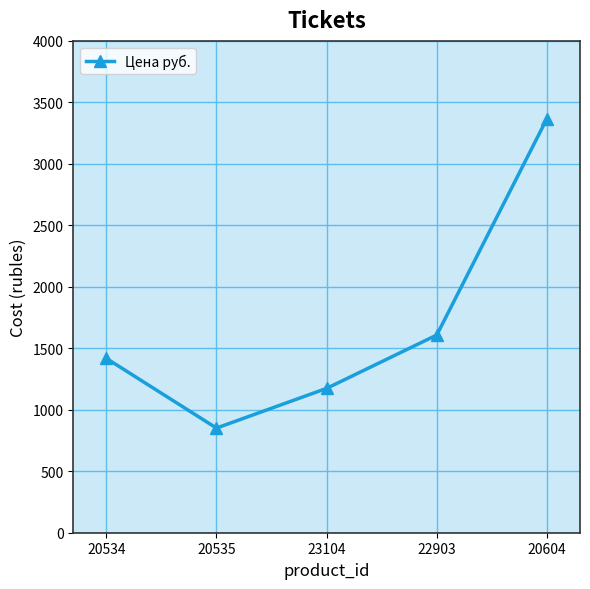

How many values are below 1418?

2